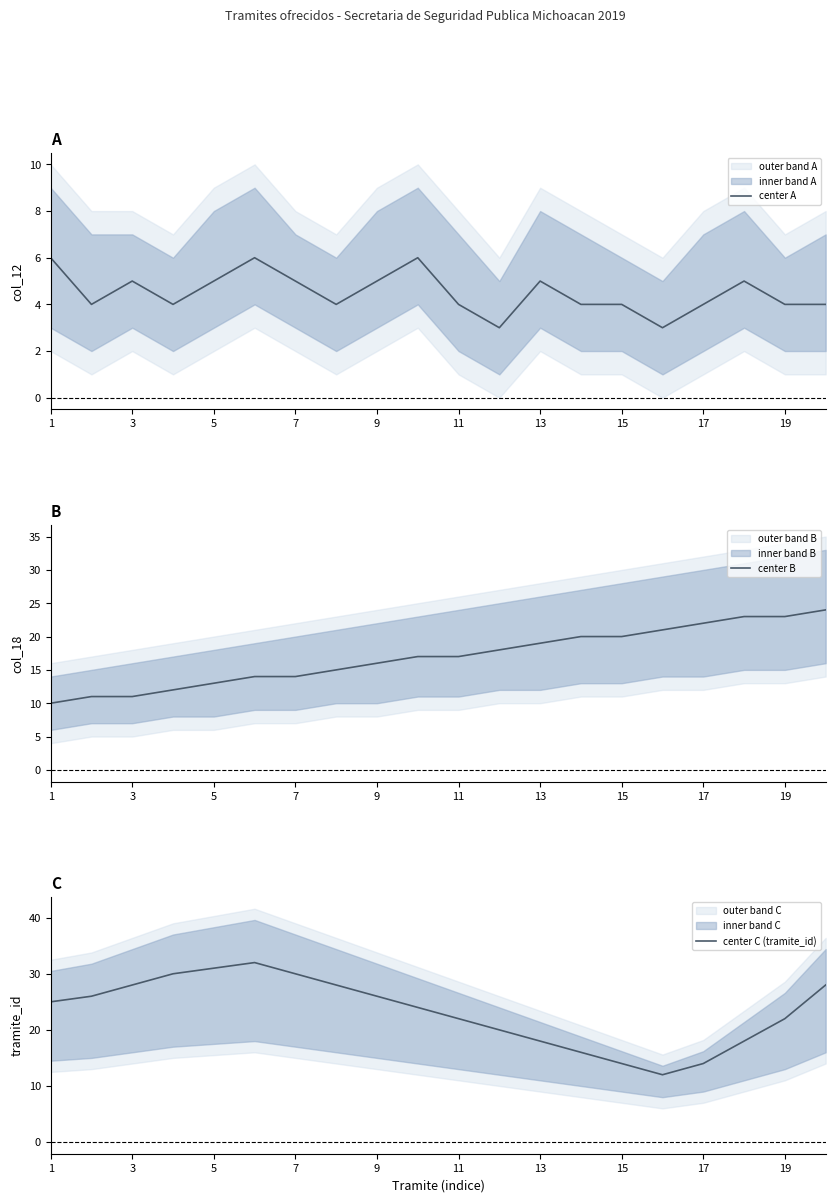

What is the difference between the maximum and minimum values in the center C (tramite_id) series?

20